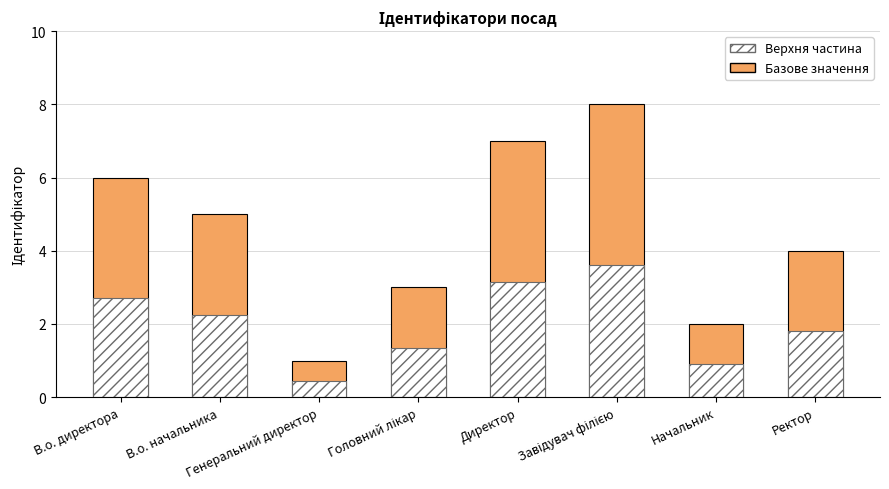

What is the average value of the Ідентифікатор series?

4.5